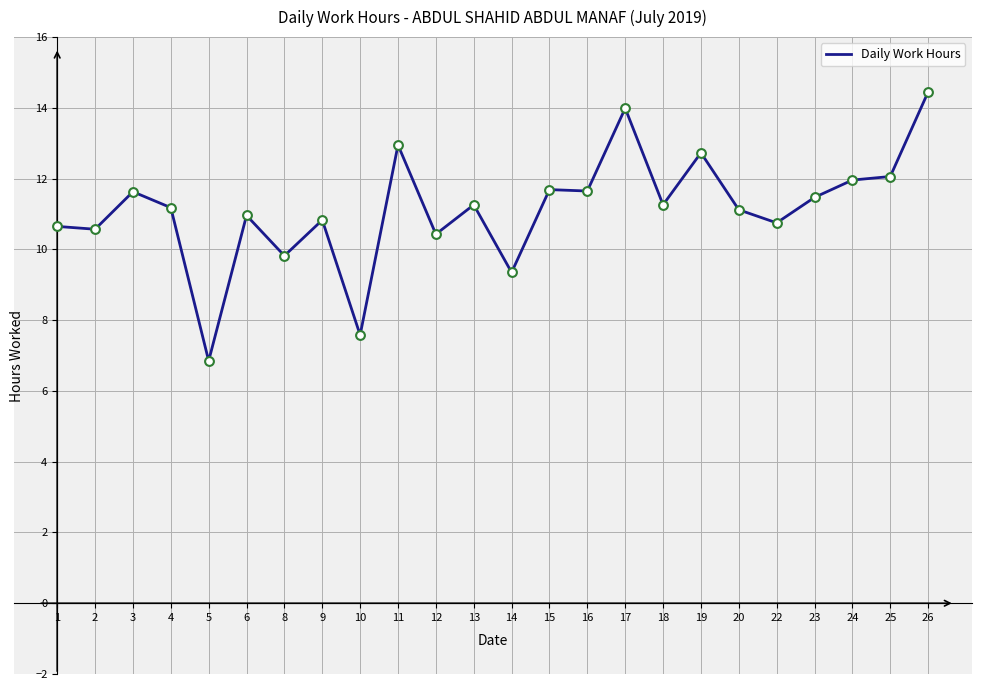

What is the ratio of the value at 2 to the value at 11?

0.8